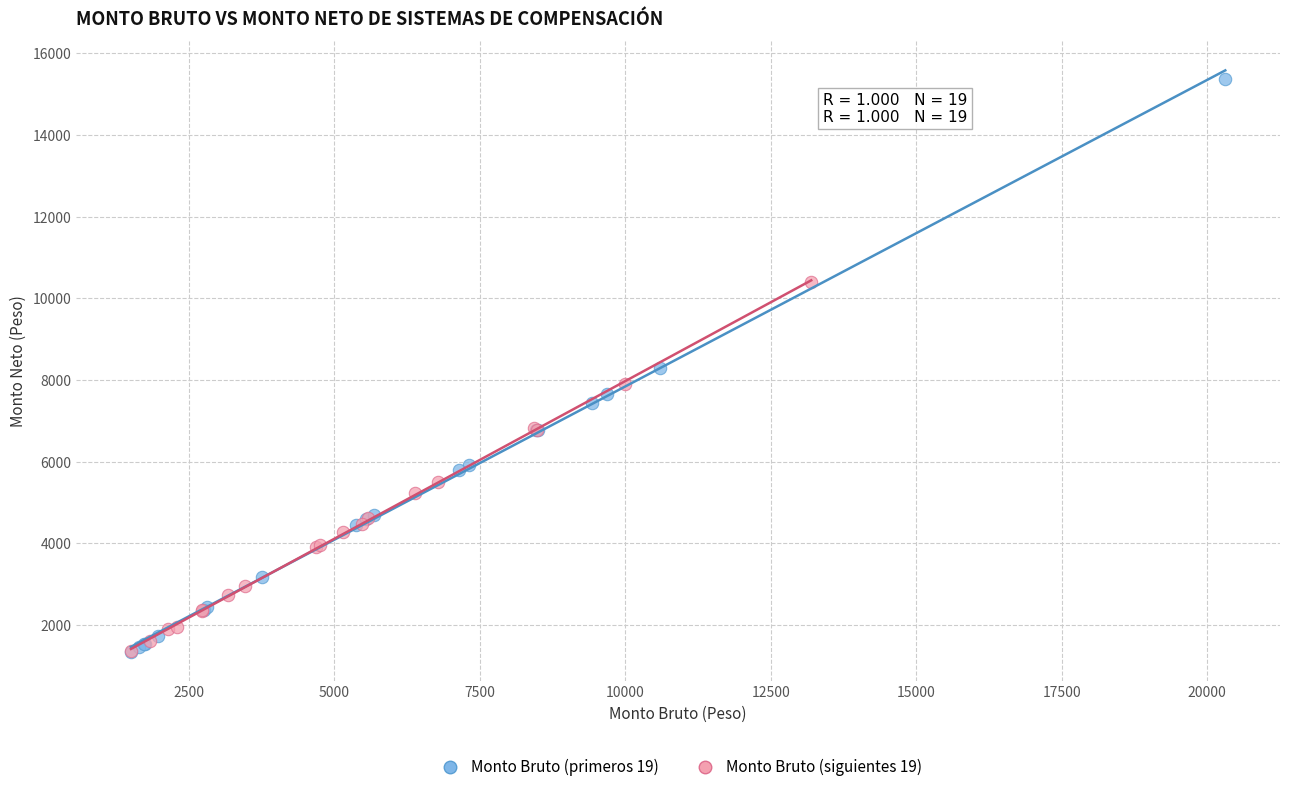

Which series has the largest Y range (max minus min)?

Monto Bruto (primeros 19)